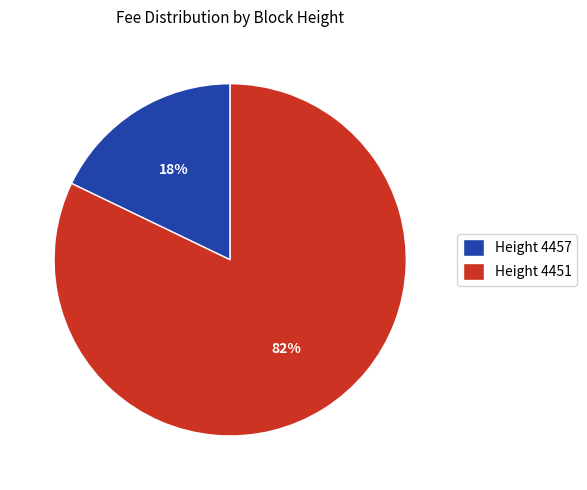

The Height 4457 slice represents 11% of the pie. True or false?

False